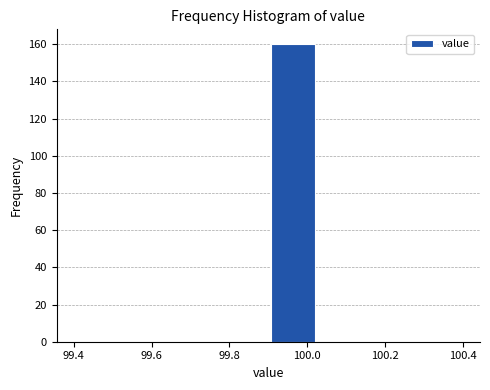

Which range on the x-axis has the tallest bar?

99.900 to 100.025